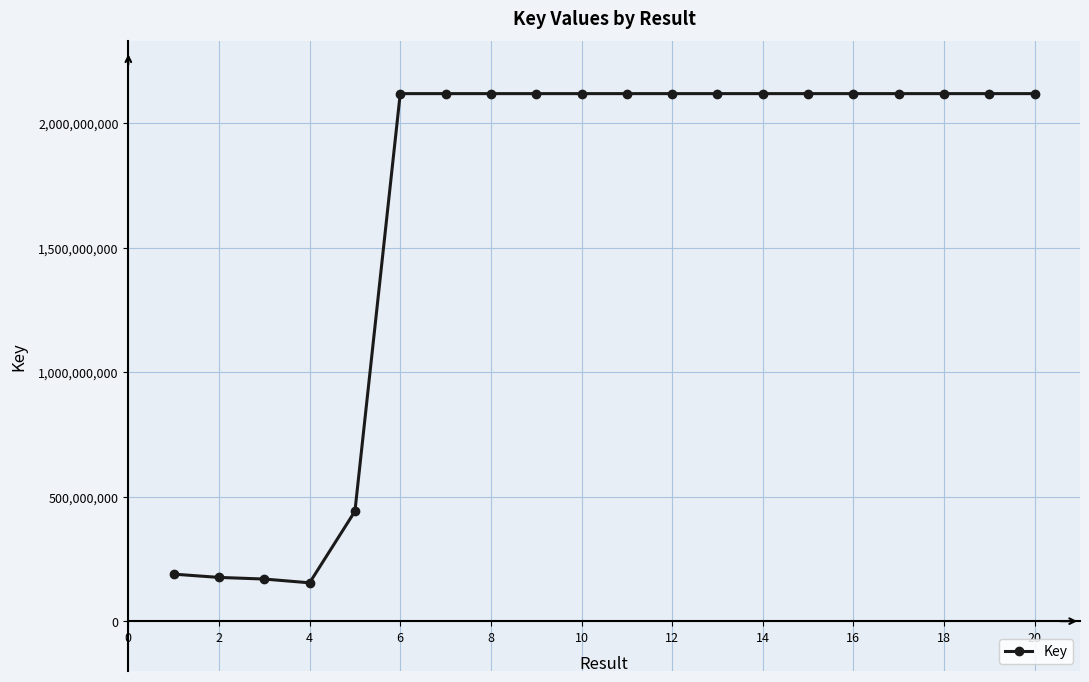

How many values are below 2117883009?

10